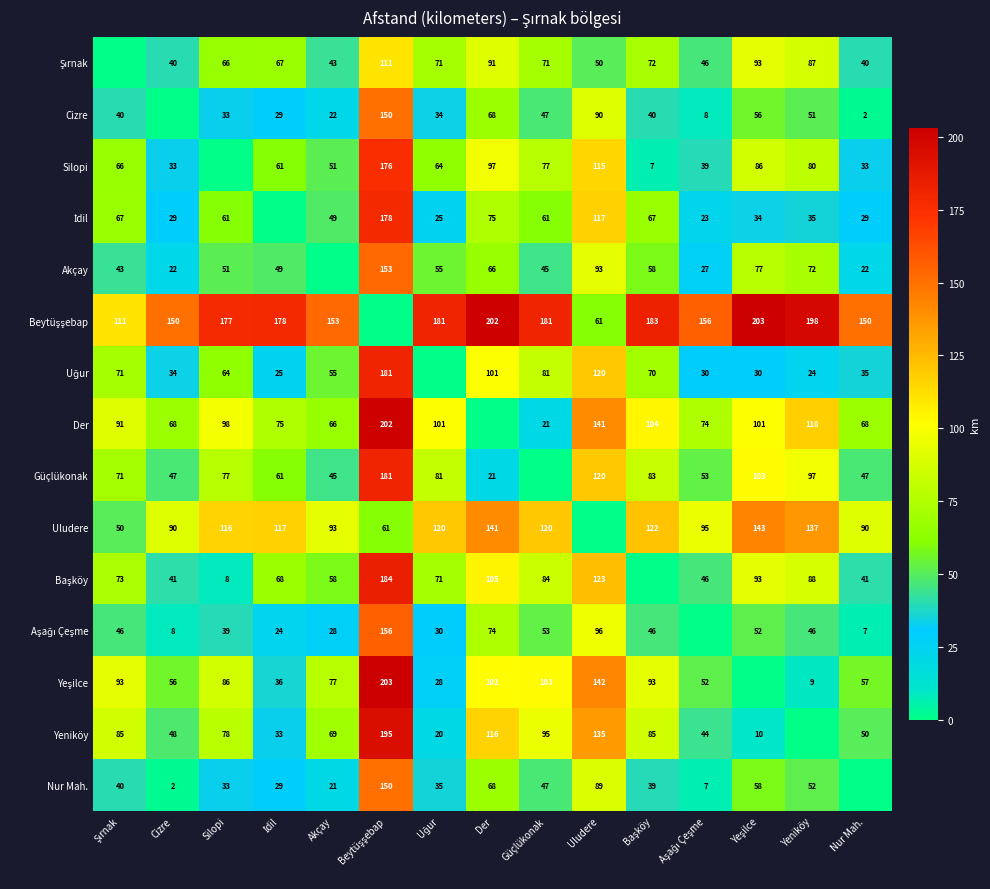

The value of Der at Uludere is 98. True or false?

False